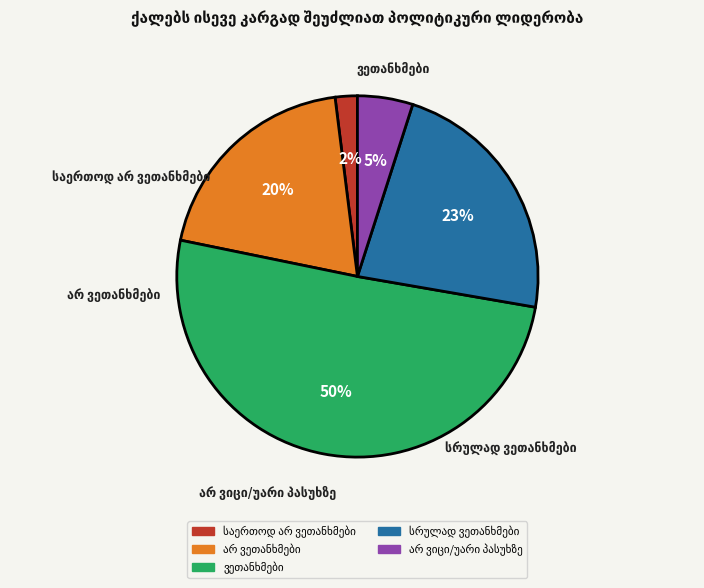

Which category has the smallest portion of the pie?

საერთოდ არ ვეთანხმები